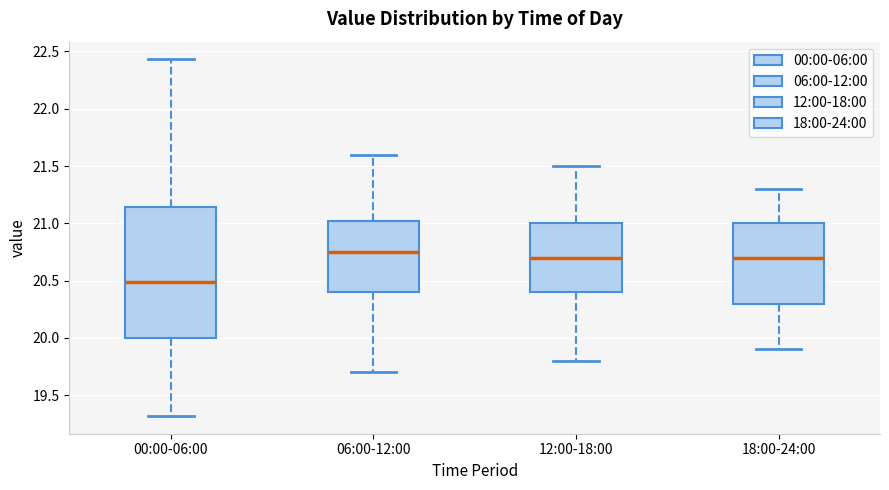

Reading left to right, read every box against the y-axis: the position of its median line, the range the box covers, and the ends of its whiskers. The values are not printed on the chart, so give them approximately, as read against the axis.

00:00-06:00: median 20.50, box 20.00 to 21.15, whiskers 19.30 to 22.45
06:00-12:00: median 20.75, box 20.40 to 21.05, whiskers 19.70 to 21.60
12:00-18:00: median 20.70, box 20.40 to 21.00, whiskers 19.80 to 21.50
18:00-24:00: median 20.70, box 20.30 to 21.00, whiskers 19.90 to 21.30